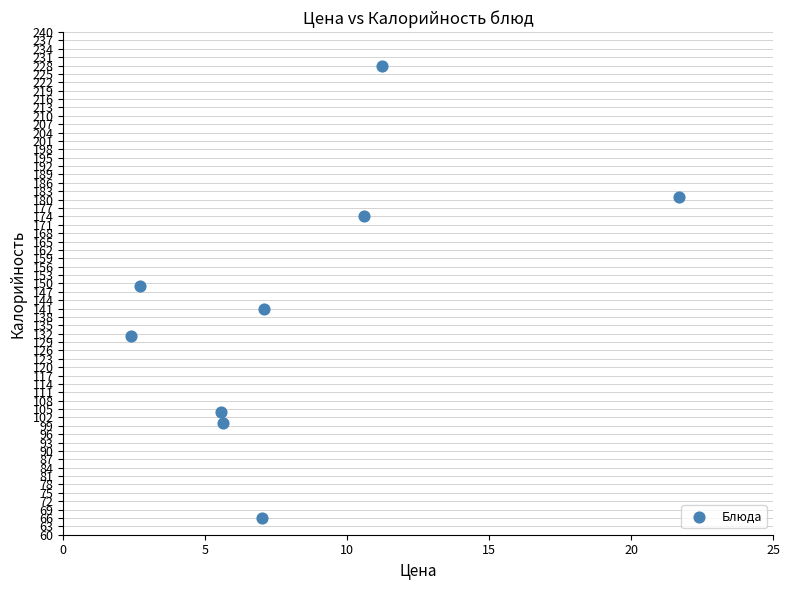

What is the average Y value?

142